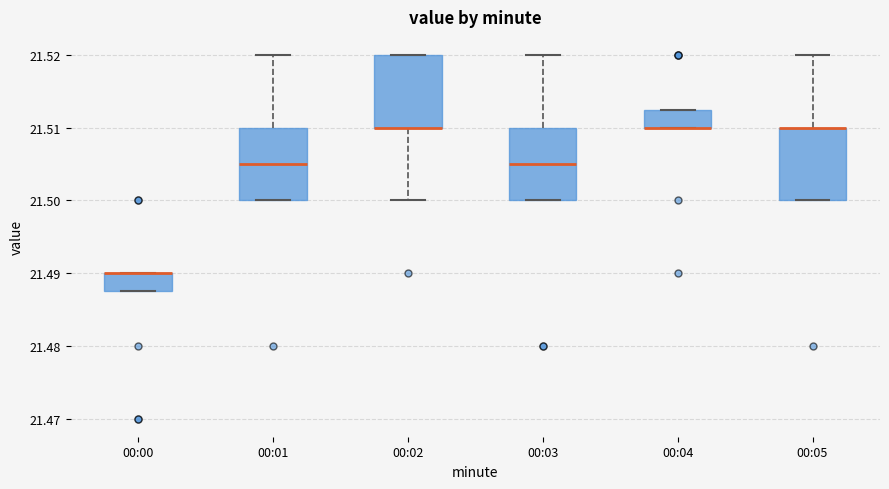

Reading left to right, read every box against the y-axis: the position of its median line, the range the box covers, and the ends of its whiskers. The values are not printed on the chart, so give them approximately, as read against the axis.

00:00: median 21.490 (drawn on the box's upper edge), box 21.488 to 21.490, whiskers 21.488 to 21.490
00:01: median 21.505, box 21.500 to 21.510, whiskers 21.500 to 21.520
00:02: median 21.510 (drawn on the box's lower edge), box 21.510 to 21.520, whiskers 21.500 to 21.520
00:03: median 21.505, box 21.500 to 21.510, whiskers 21.500 to 21.520
00:04: median 21.510 (drawn on the box's lower edge), box 21.510 to 21.513, whiskers 21.510 to 21.513
00:05: median 21.510 (drawn on the box's upper edge), box 21.500 to 21.510, whiskers 21.500 to 21.520